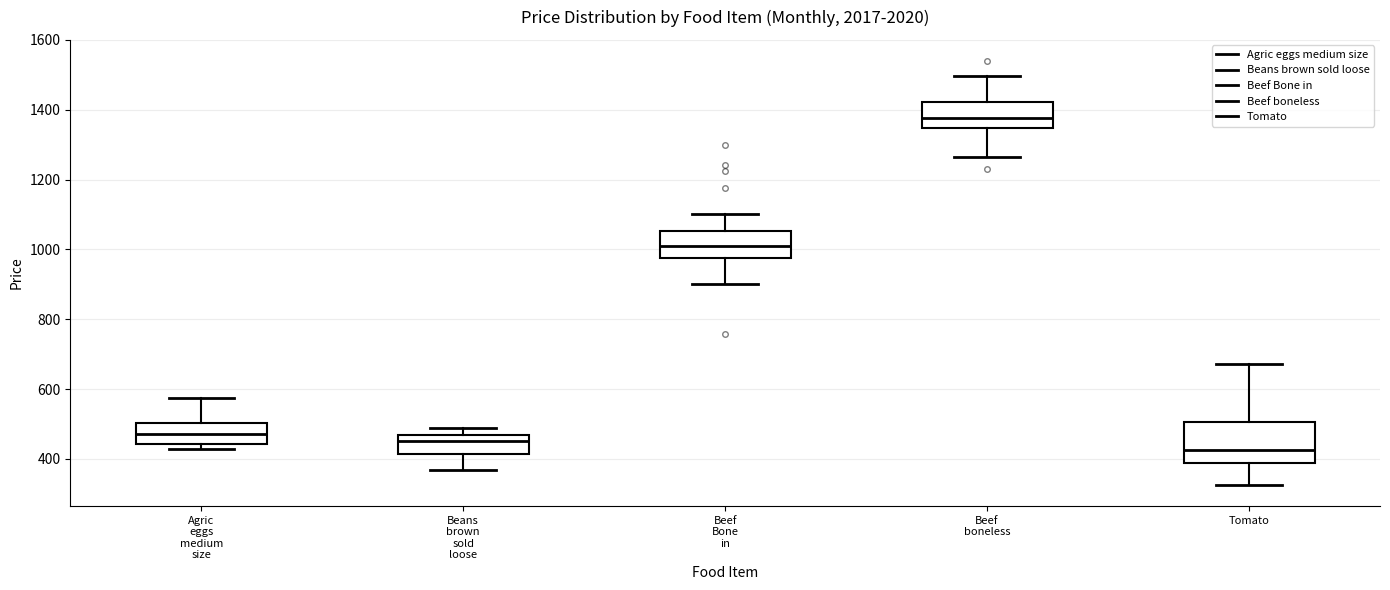

Which box's median line is the highest?

Beef boneless